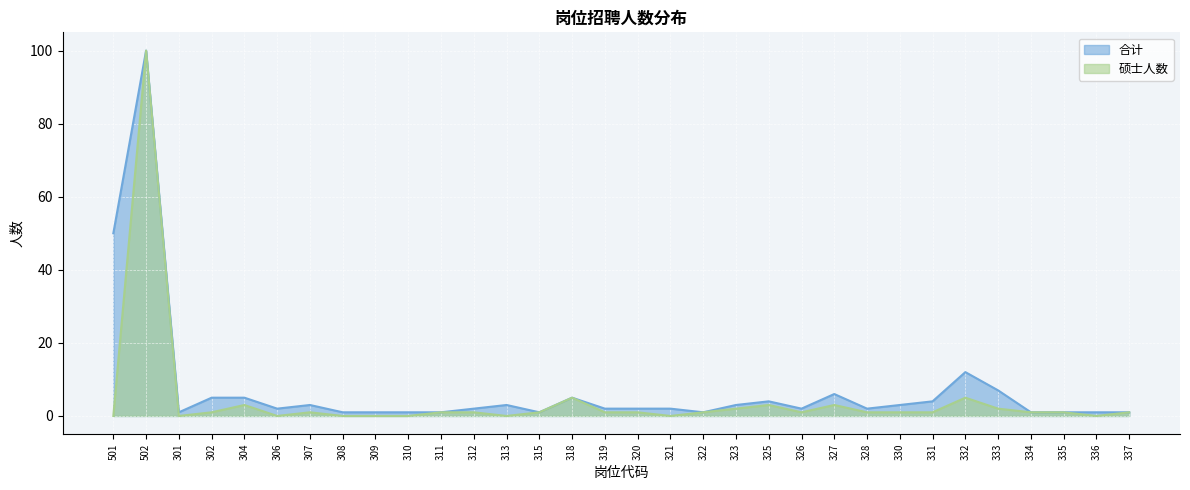

Between 315 and 502, which is larger?

502